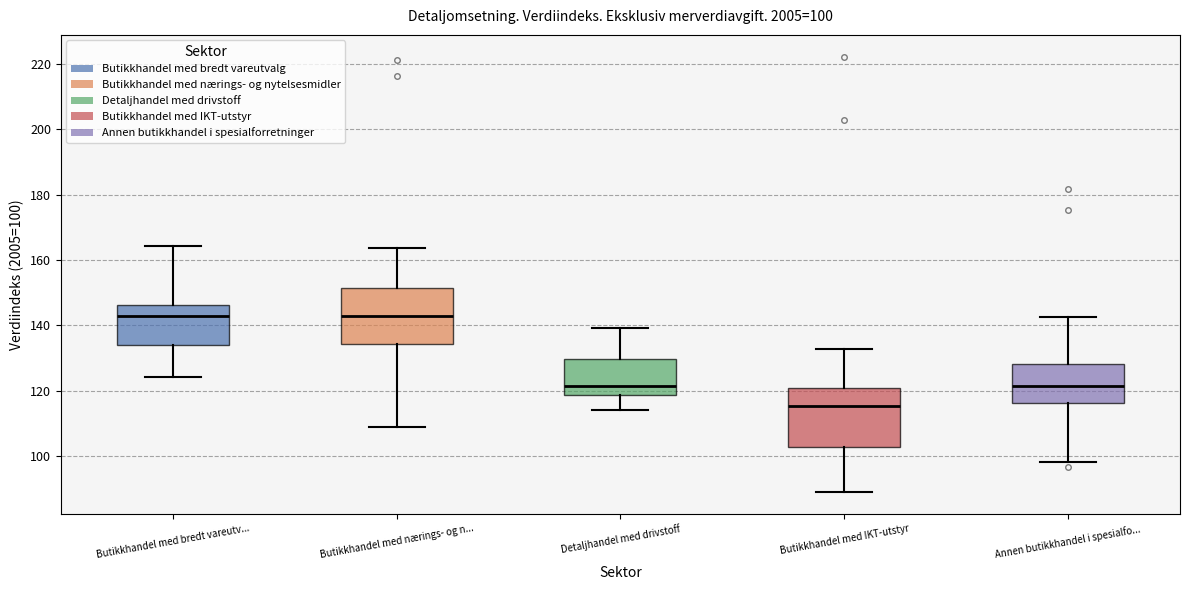

Which box's median line is the lowest?

Butikkhandel med IKT-utstyr